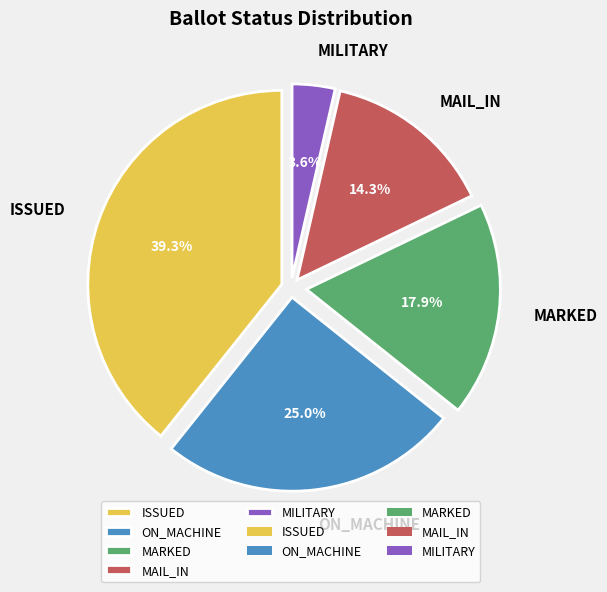

Which has a higher value, MAIL_IN or ON_MACHINE?

ON_MACHINE